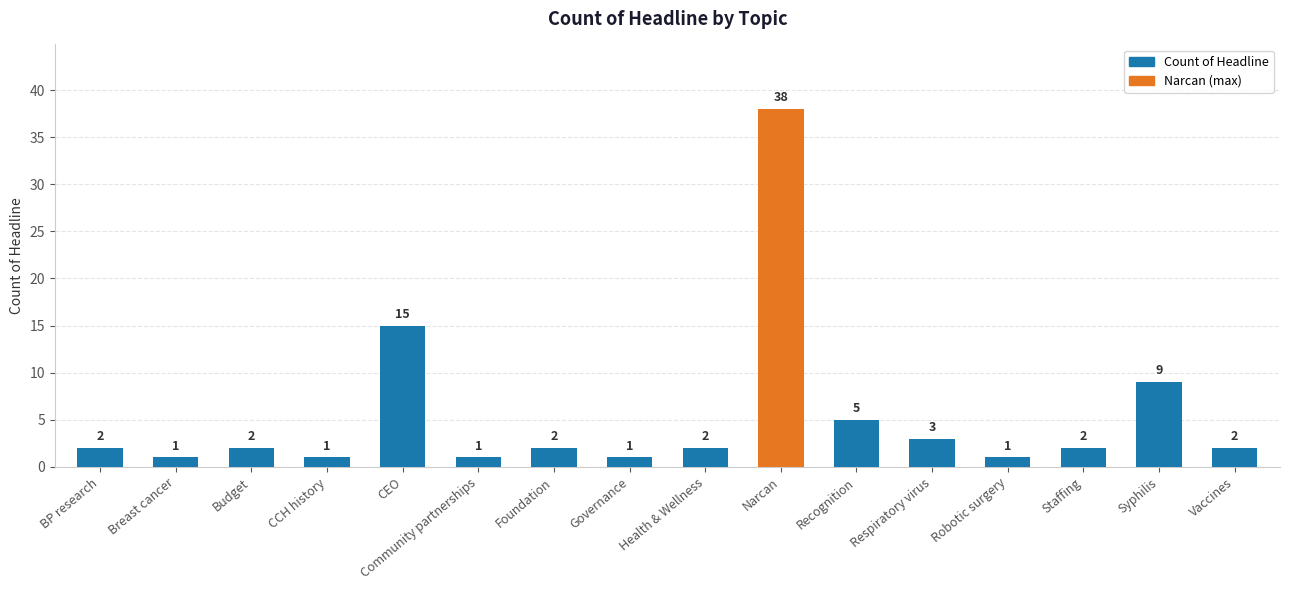

Reading right to left, extract all data points from this chart.

2	9	2	1	3	5	38	2	1	2	1	15	1	2	1	2